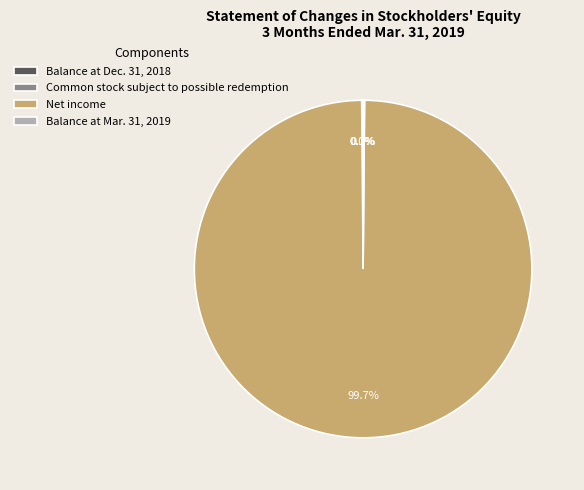

Which slice represents more than half of the pie?

Net income